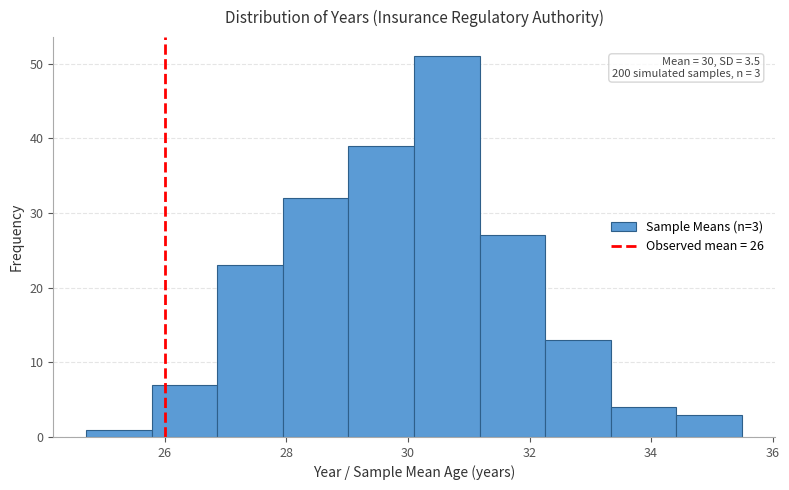

Which range on the x-axis has the tallest bar?

30.2 to 31.2